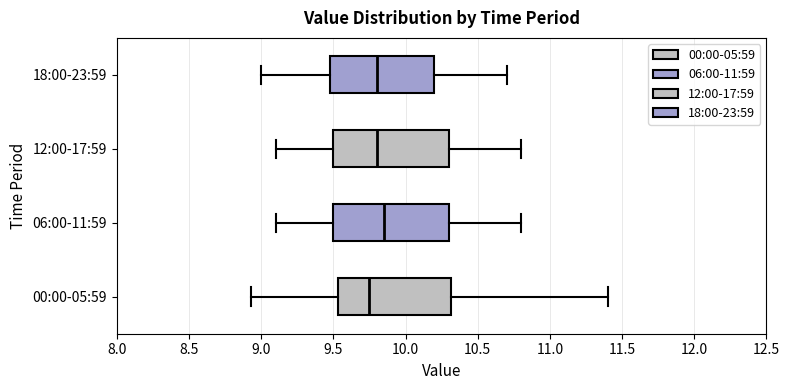

Reading bottom to top, transcribe this box plot: for each box, give where its median line is, the range the box spans, and where its two whiskers end, as read against the x-axis. The values are not printed on the chart, so give them approximately, as read against the axis.

00:00-05:59: median 9.75, box 9.55 to 10.30, whiskers 8.95 to 11.40
06:00-11:59: median 9.85, box 9.50 to 10.30, whiskers 9.10 to 10.80
12:00-17:59: median 9.80, box 9.50 to 10.30, whiskers 9.10 to 10.80
18:00-23:59: median 9.80, box 9.50 to 10.20, whiskers 9.00 to 10.70